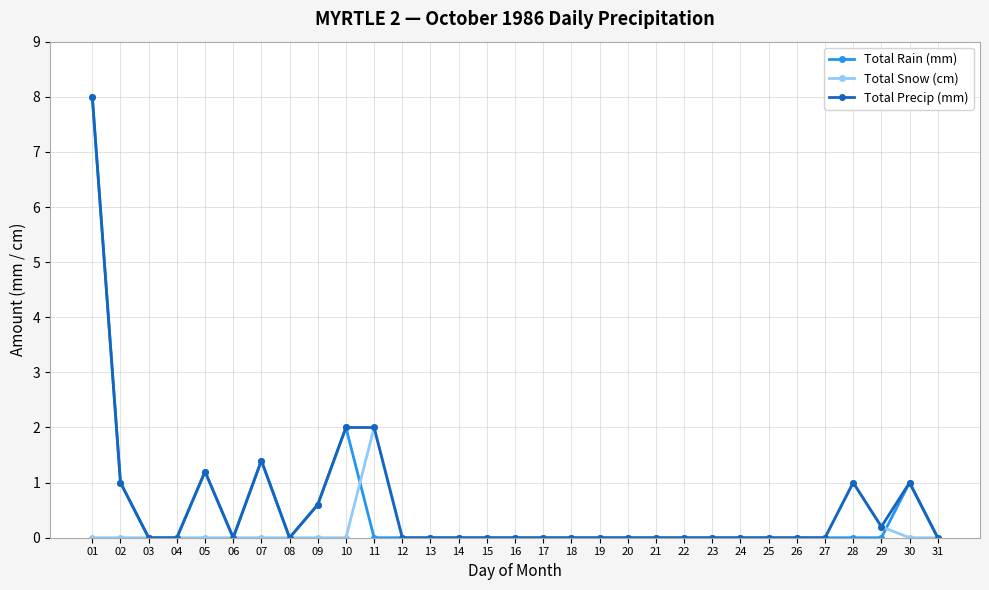

Which series has the largest total across all categories?

Total Precip (mm)